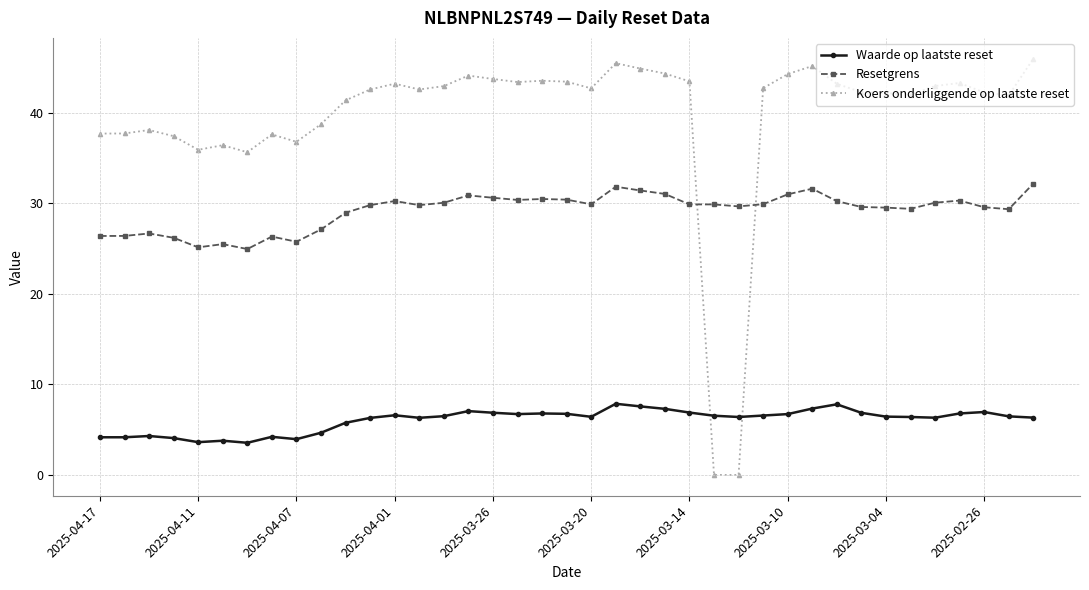

What is the value of the Resetgrens point at the 15th from the left?

30.1